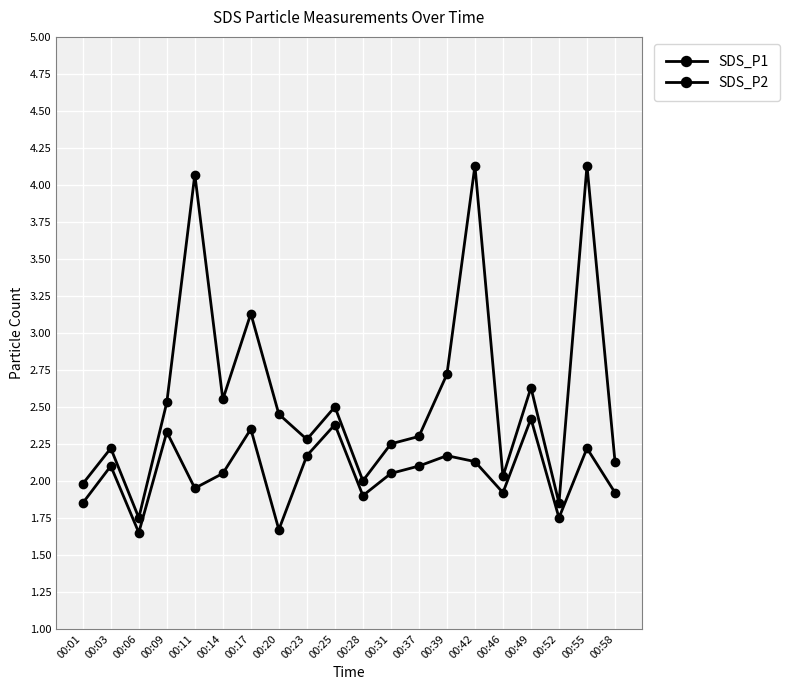

Where is the first local maximum for SDS_P2?

00:03